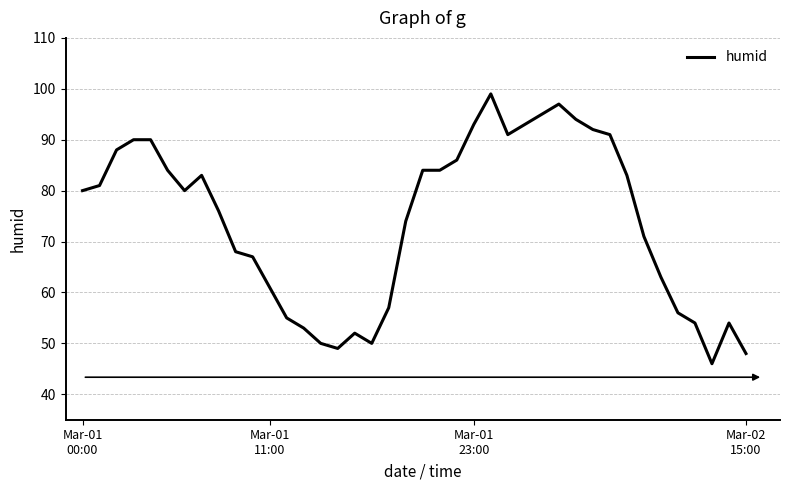

What is the minimum value shown in the chart?

46